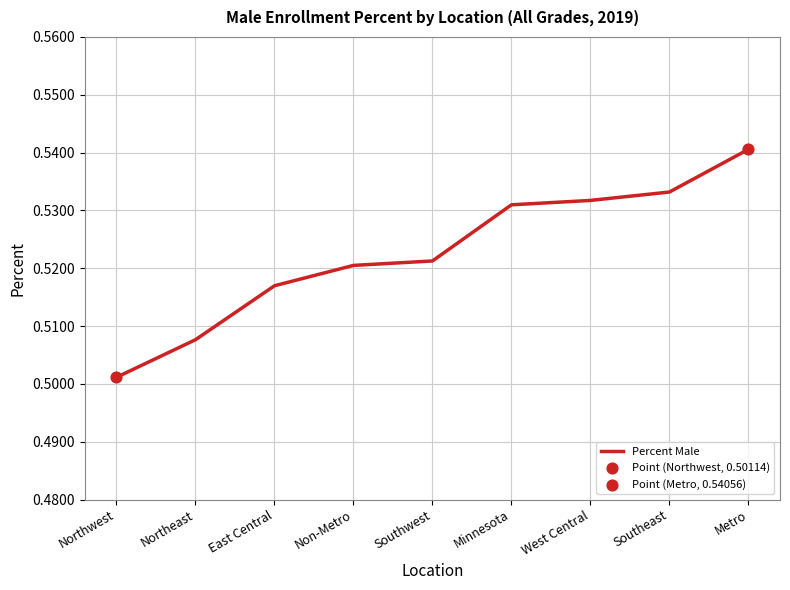

Which has a higher value, Southeast or Southwest?

Southeast